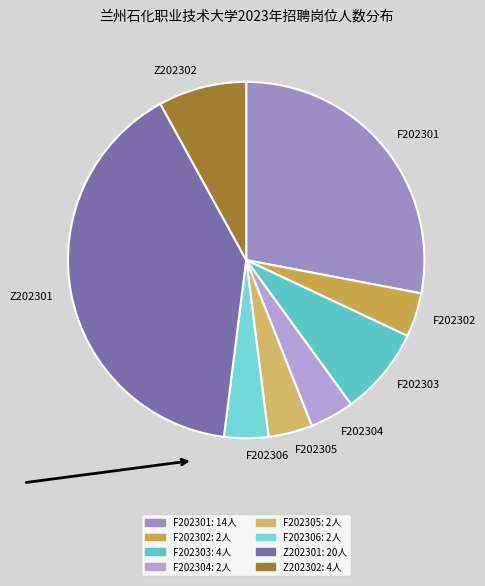

The F202301 slice represents 16% of the pie. True or false?

False